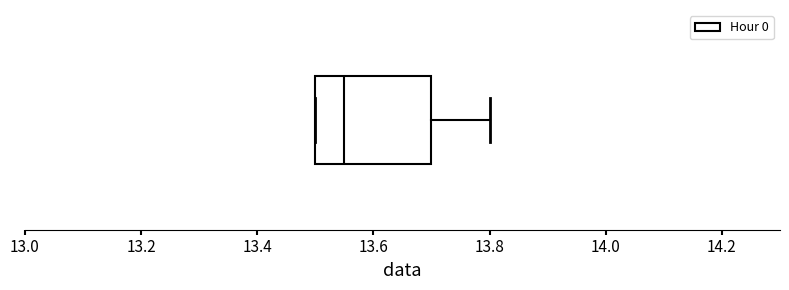

Read this box plot against the x-axis: the position of the median line, the range covered by the box, and the ends of both whiskers. The values are not printed on the chart, so give them approximately, as read against the axis.

median 13.56, box 13.50 to 13.70, whiskers 13.50 to 13.80